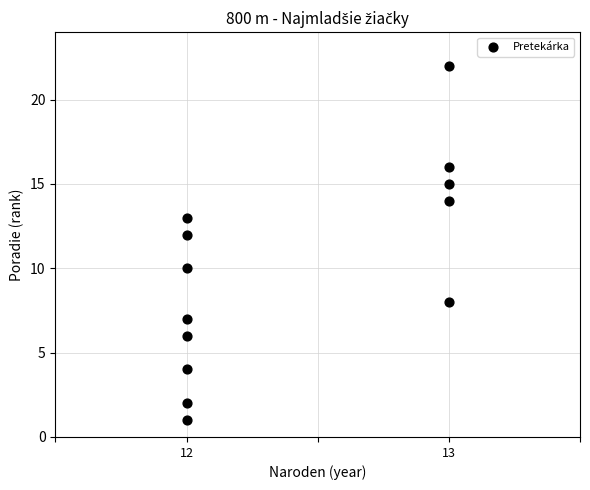

What is the range of Y values (max minus min)?

21